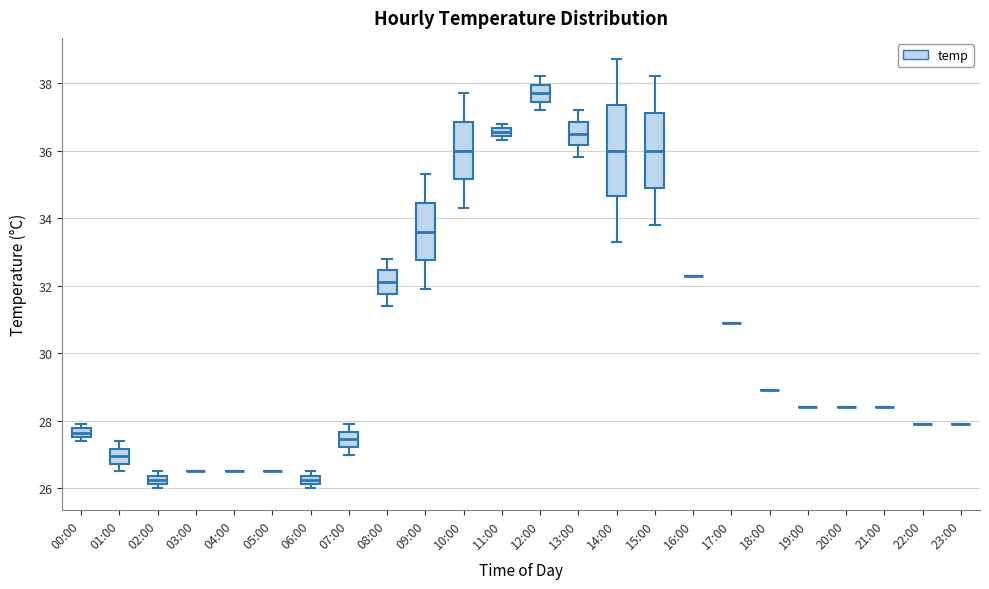

Comparing the boxes themselves (not the whiskers), which one is the tallest?

14:00